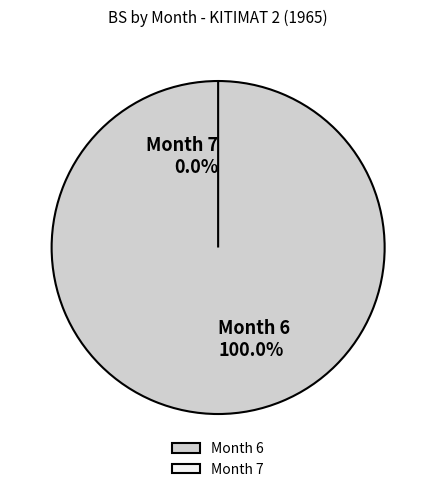

Does 7 represent more than half of the total?

No